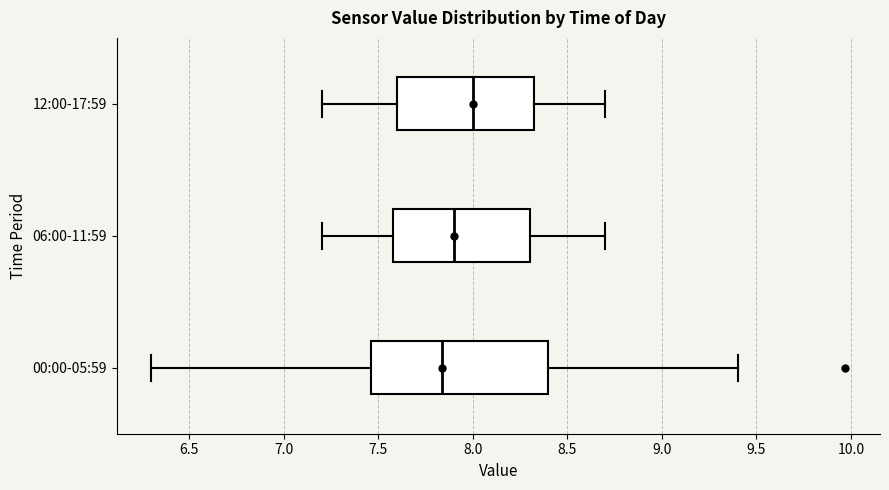

Where is the right edge of the box for 12:00-17:59 on the x-axis? The values are not printed on the chart, so give them approximately, as read against the axis.

8.35